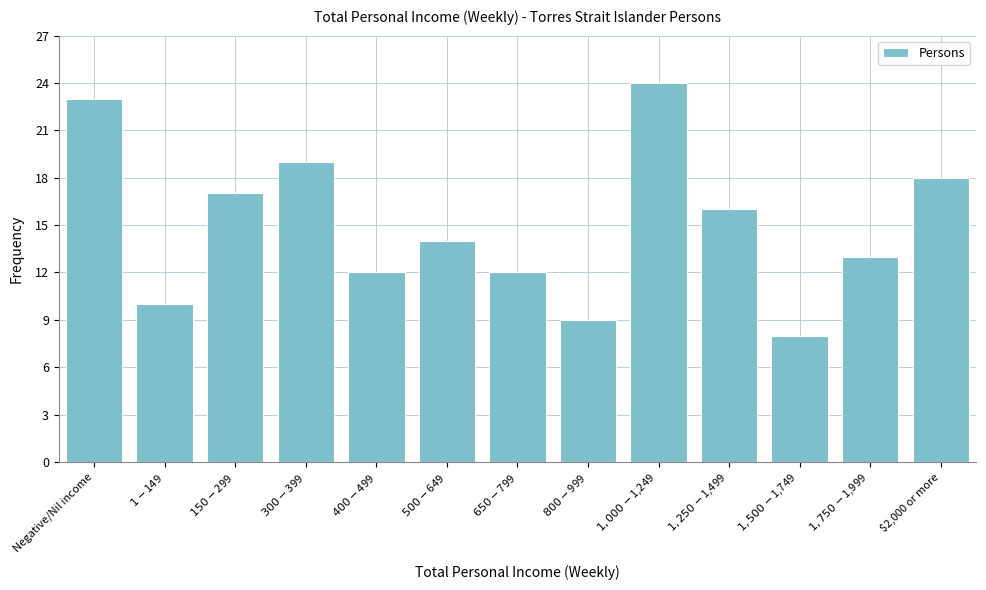

Reading left to right, what are all the values shown in this chart?

23	10	17	19	12	14	12	9	24	16	8	13	18